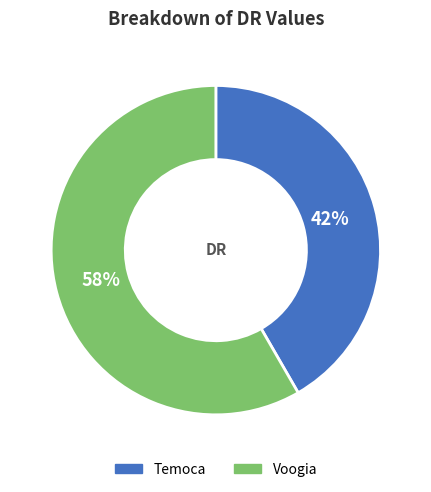

Which slice is the largest?

Voogia